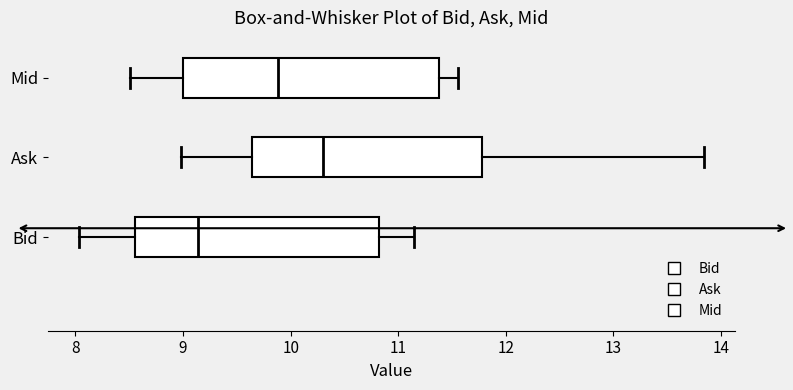

Where is the left edge of the box for Ask on the x-axis? The values are not printed on the chart, so give them approximately, as read against the axis.

9.6